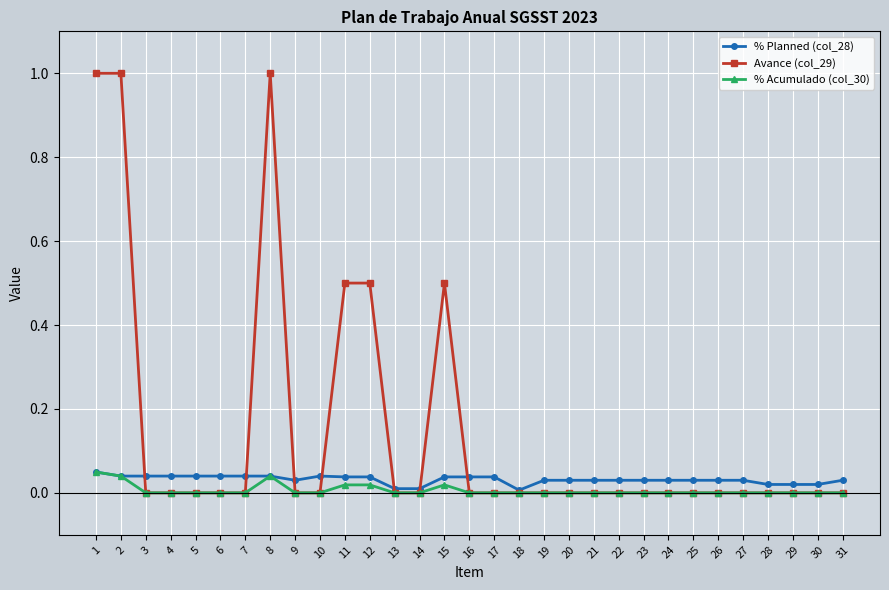

What is the greatest value displayed?

1.0